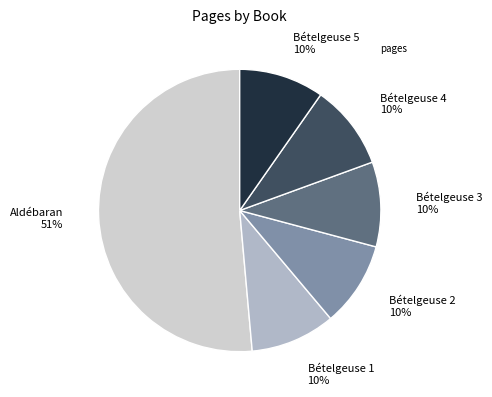

Is there a majority slice in this chart?

Yes